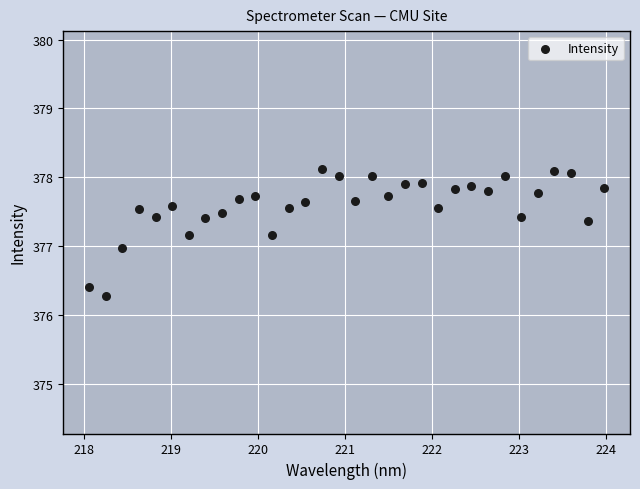

What is the range of X values (max minus min)?

5.9